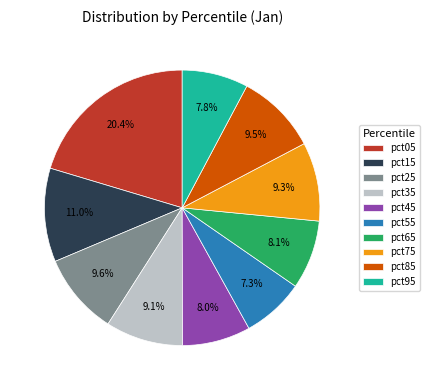

Which slice is the largest?

pct05